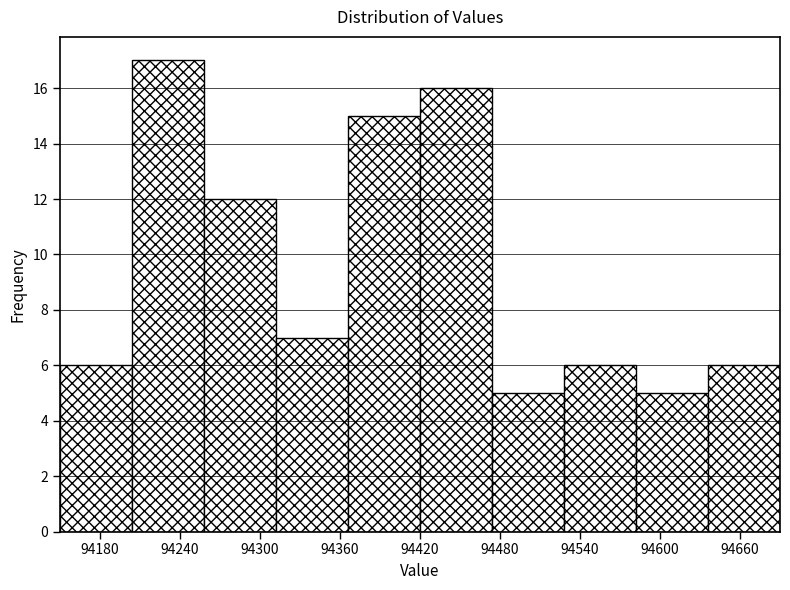

Reading left to right, list every bar in this chart as the range it spans on the x-axis followed by its height. Neither the bar edges nor the heights are printed on the chart, so give them approximately, as read against the axes.

94150 to 94204: 6
94204 to 94258: 17
94258 to 94312: 12
94312 to 94366: 7
94366 to 94420: 15
94420 to 94474: 16
94474 to 94528: 5
94528 to 94582: 6
94582 to 94636: 5
94636 to 94690: 6